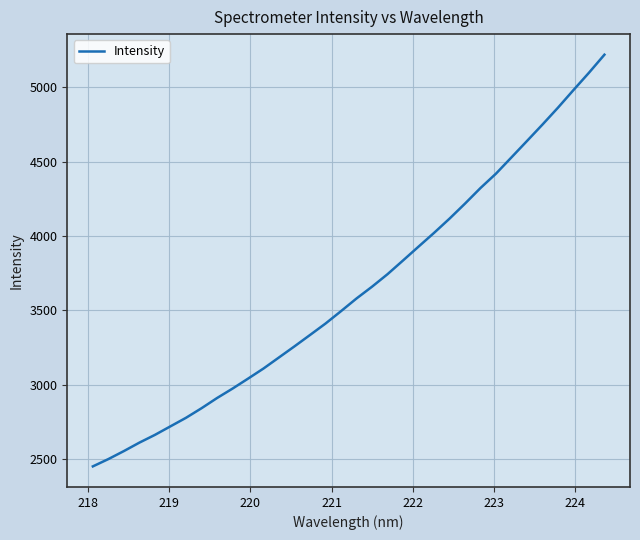

How many values are below 3580?

17